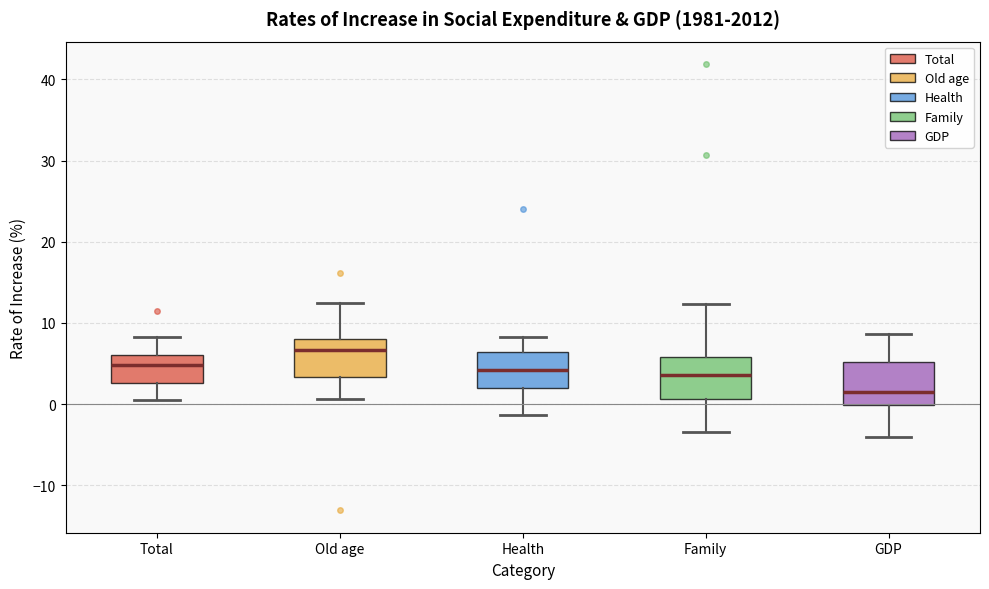

Where is the upper edge of the box for Old age on the y-axis? The values are not printed on the chart, so give them approximately, as read against the axis.

8